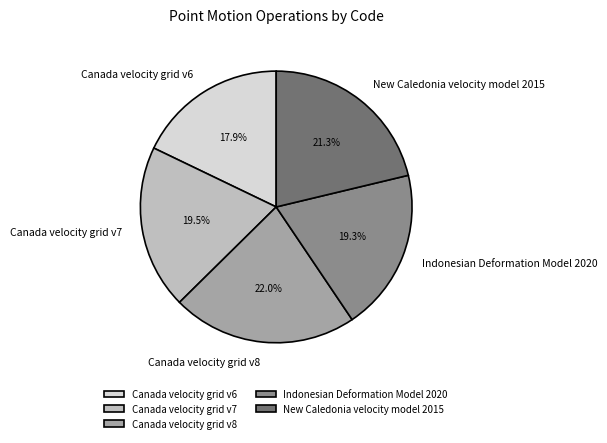

To the nearest percent, what is the average slice percentage?

20%